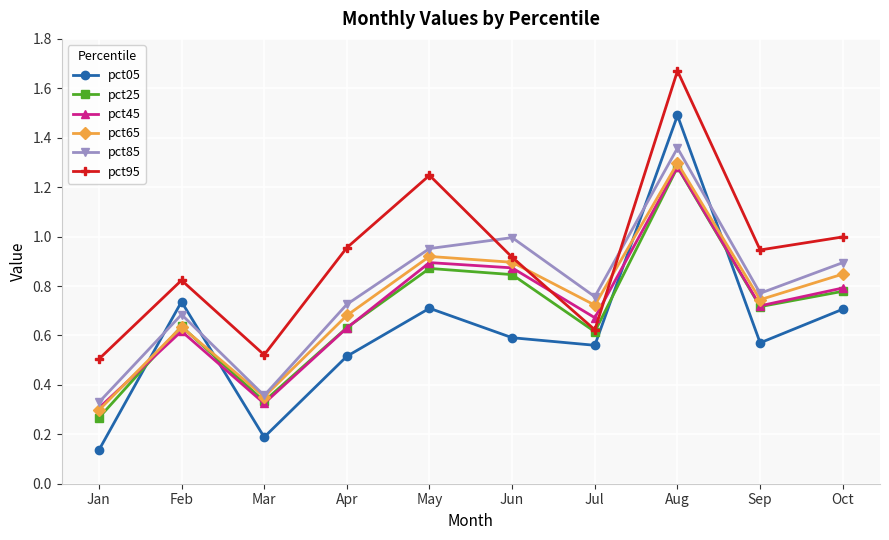

How many intersections are there between pct85 and pct05?

4